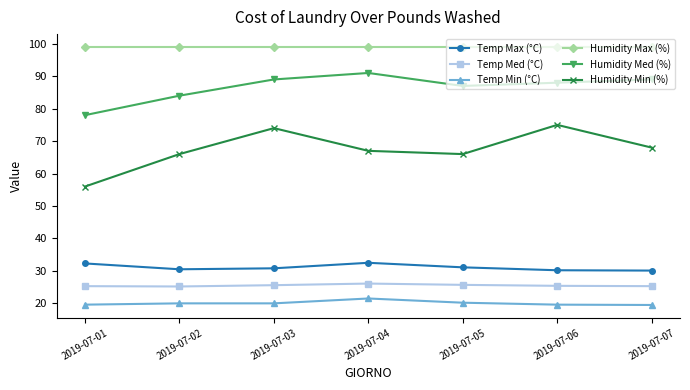

What is the value of the Humidity Min (%) point at the 3rd from the left?

74.0